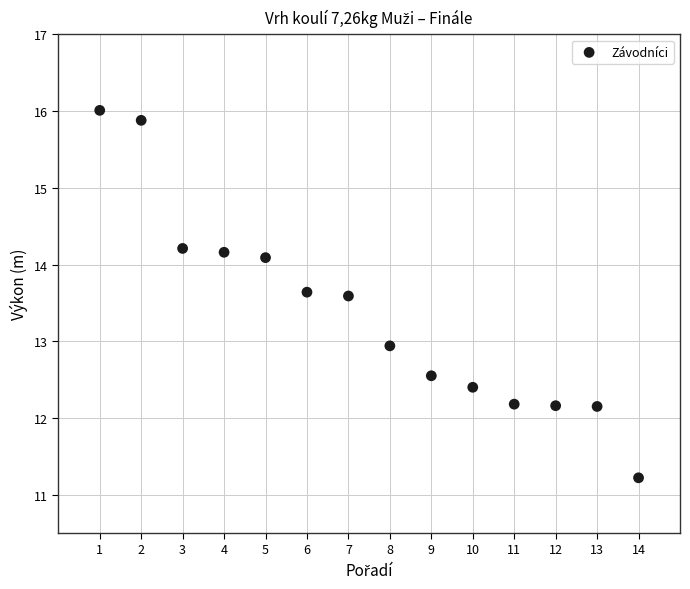

What is the range of X values (max minus min)?

13.0